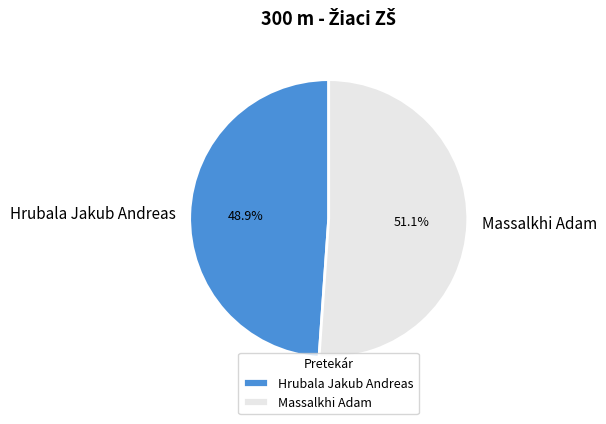

What is the smallest slice in the pie chart?

Hrubala Jakub Andreas